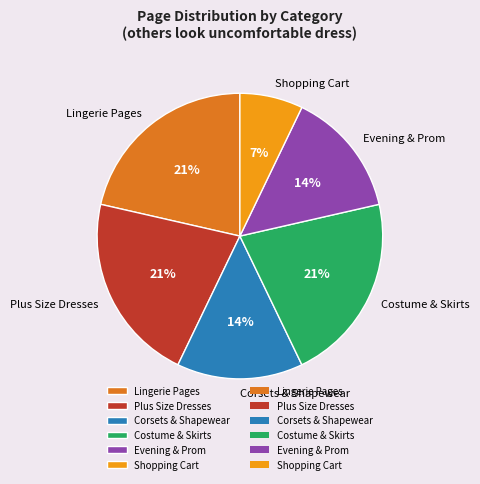

Count the number of slices in the pie.

6